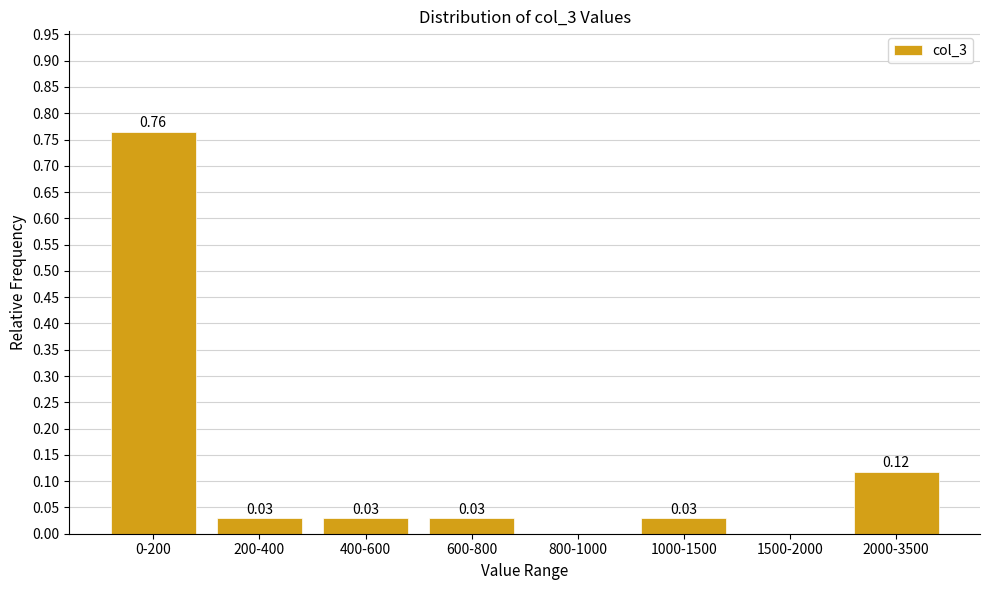

Between 600-800 and 1500-2000, which is larger?

600-800